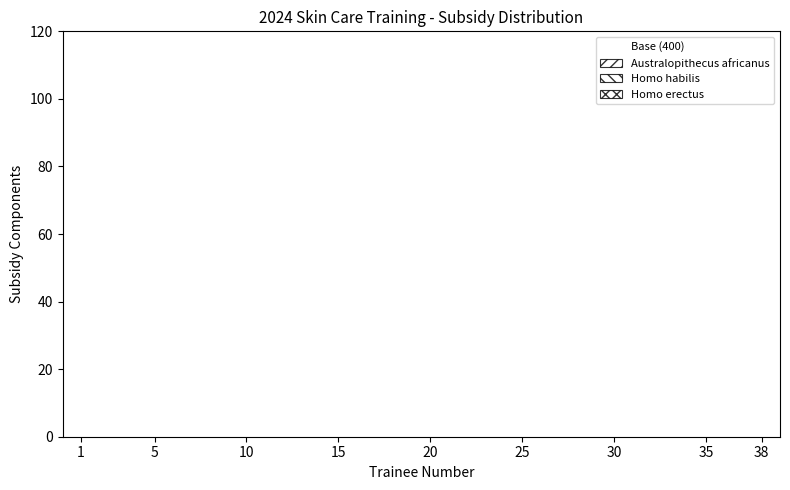

Count the number of data series in this chart.

3